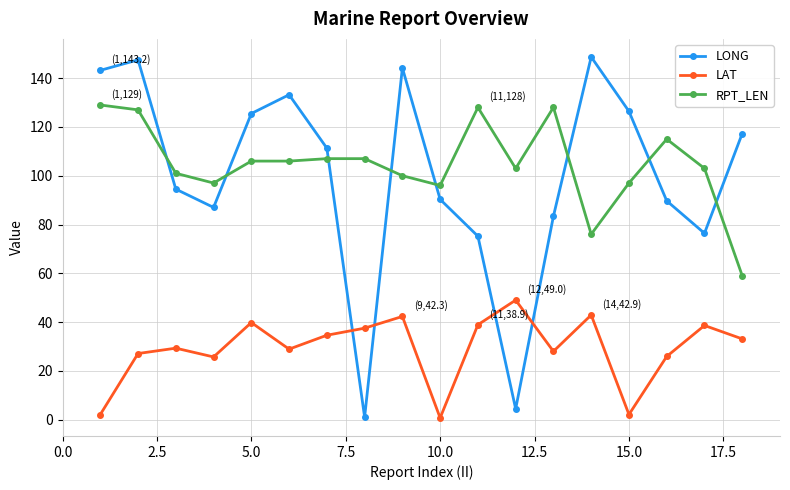

How many lines are shown in the chart?

3